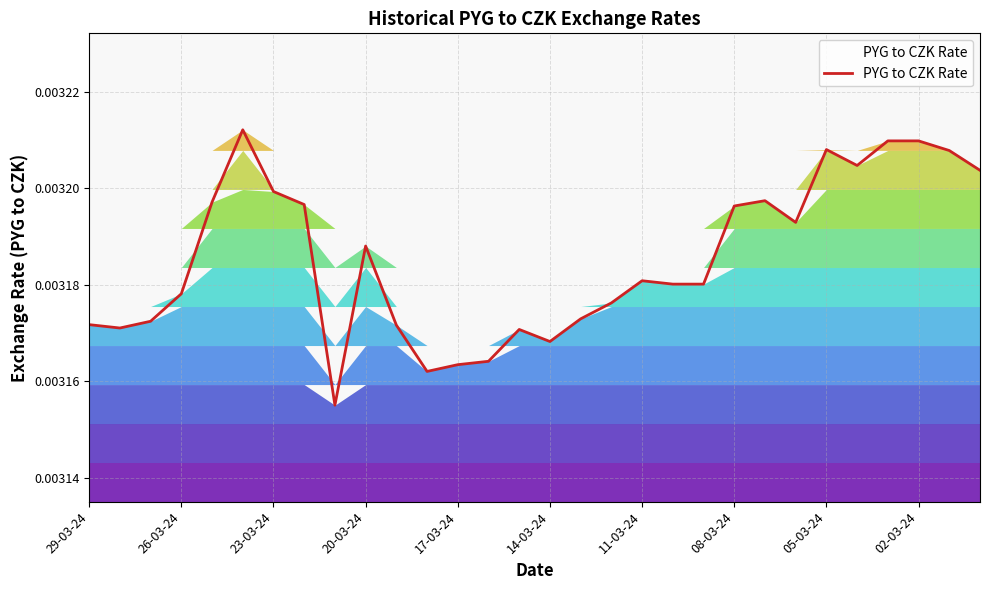

Count the values in the range 0 to 1.

30